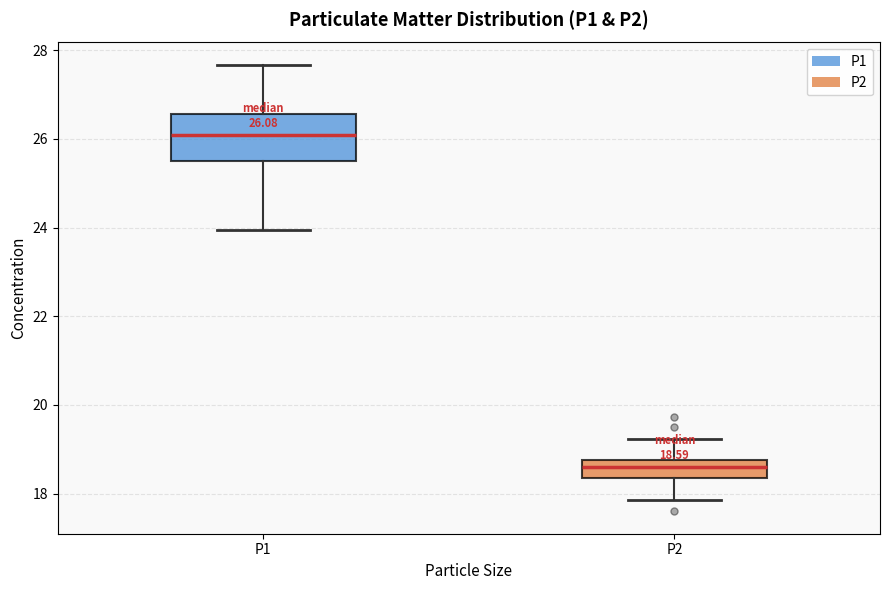

Which box has the lowest median line?

P2